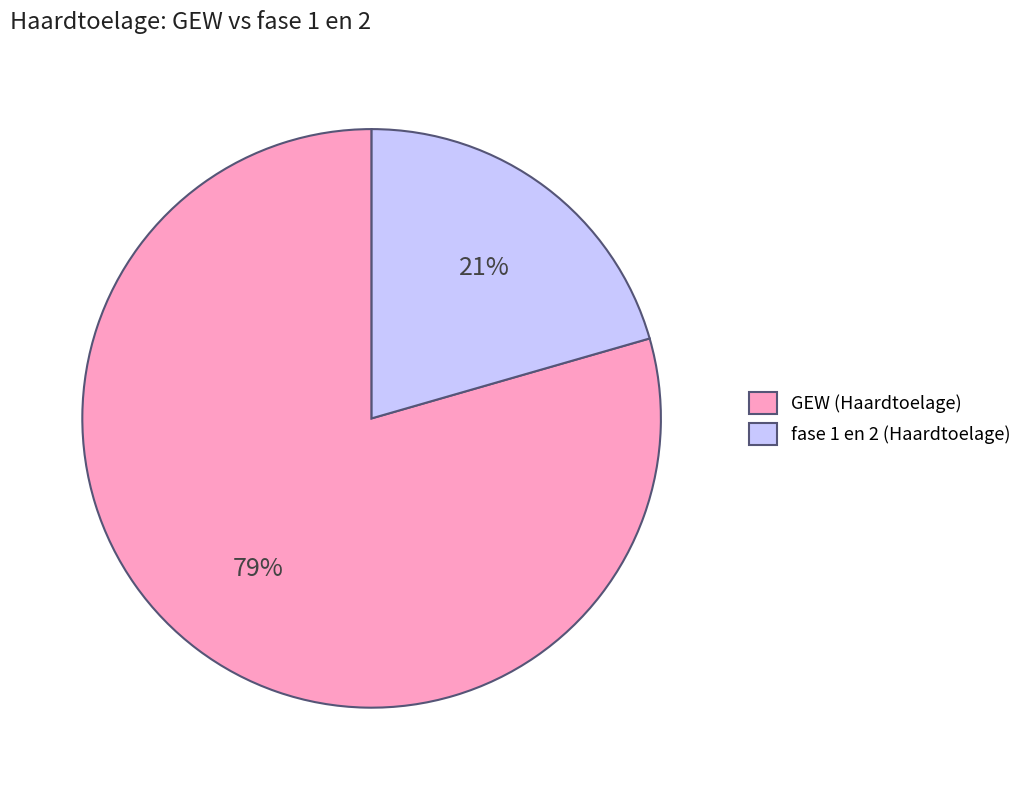

To the nearest percent, what is the combined percentage of fase 1 en 2 (Haardtoelage) and GEW (Haardtoelage)?

100%